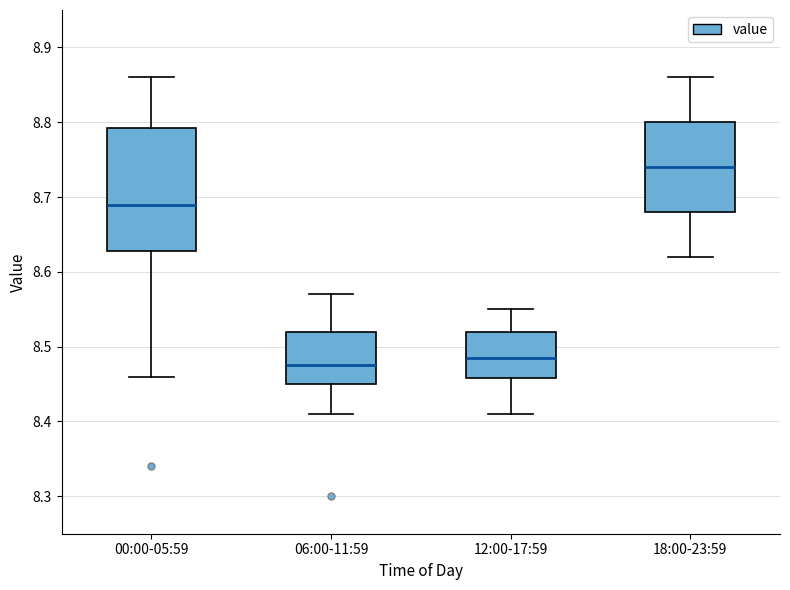

Reading left to right, read every box against the y-axis: the position of its median line, the range the box covers, and the ends of its whiskers. The values are not printed on the chart, so give them approximately, as read against the axis.

00:00-05:59: median 8.69, box 8.63 to 8.79, whiskers 8.46 to 8.86
06:00-11:59: median 8.48, box 8.45 to 8.52, whiskers 8.41 to 8.57
12:00-17:59: median 8.49, box 8.46 to 8.52, whiskers 8.41 to 8.55
18:00-23:59: median 8.74, box 8.68 to 8.80, whiskers 8.62 to 8.86